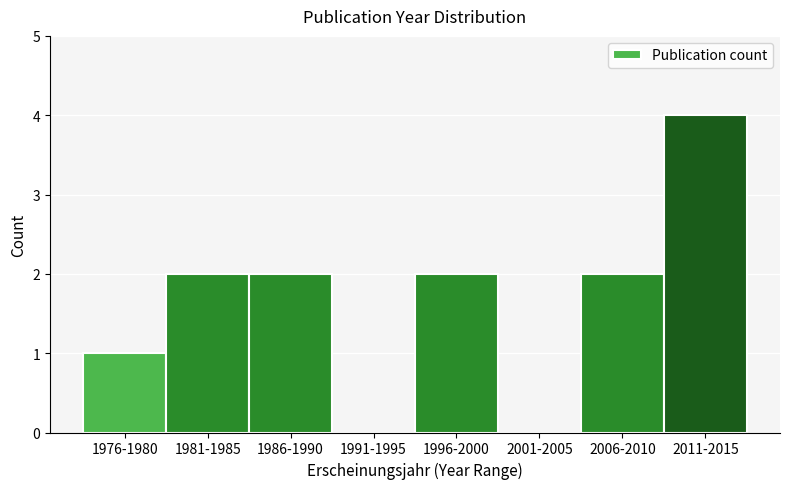

Reading left to right, transcribe all the data shown in this chart.

1976-1980=1	1981-1985=2	1986-1990=2	1991-1995=0	1996-2000=2	2001-2005=0	2006-2010=2	2011-2015=4